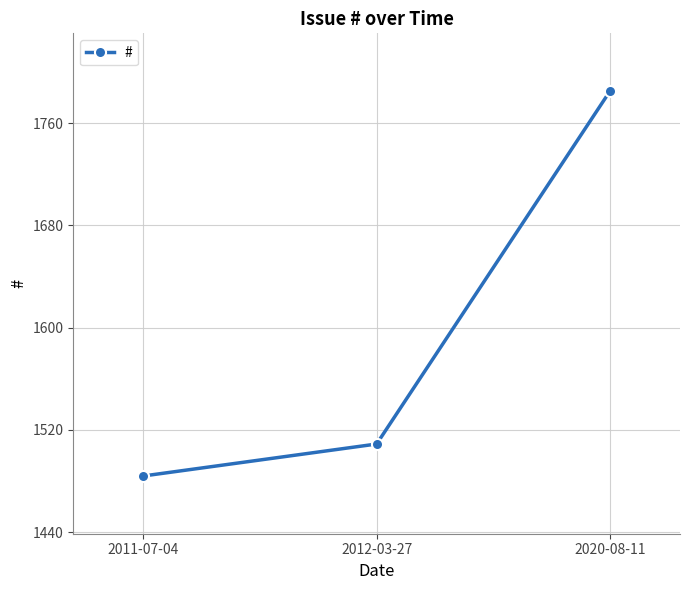

Rank the categories by value from lowest to highest.

2011-07-04, 2012-03-27, 2020-08-11